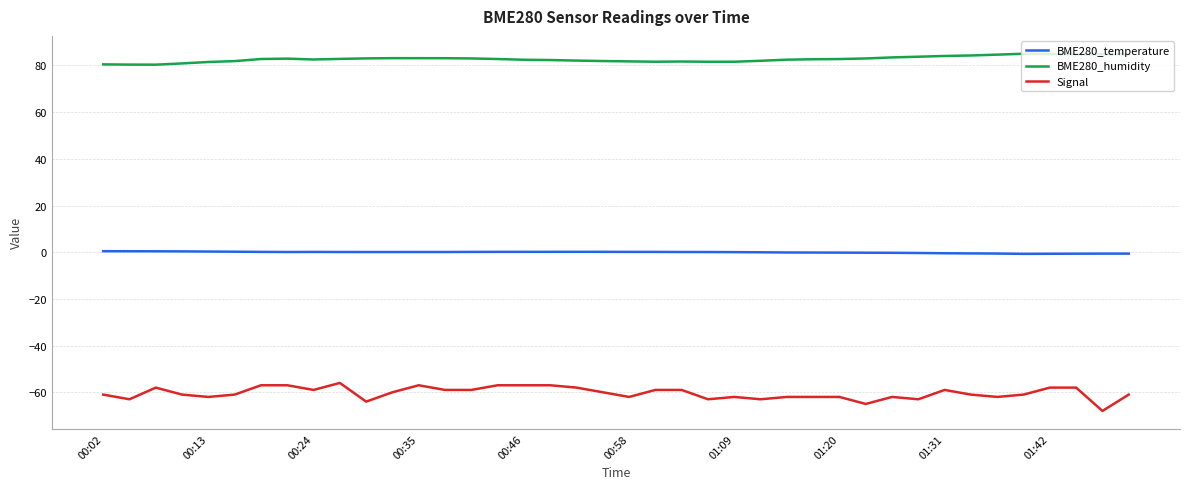

List the series in order of their peak value, highest first.

BME280_humidity, BME280_temperature, Signal